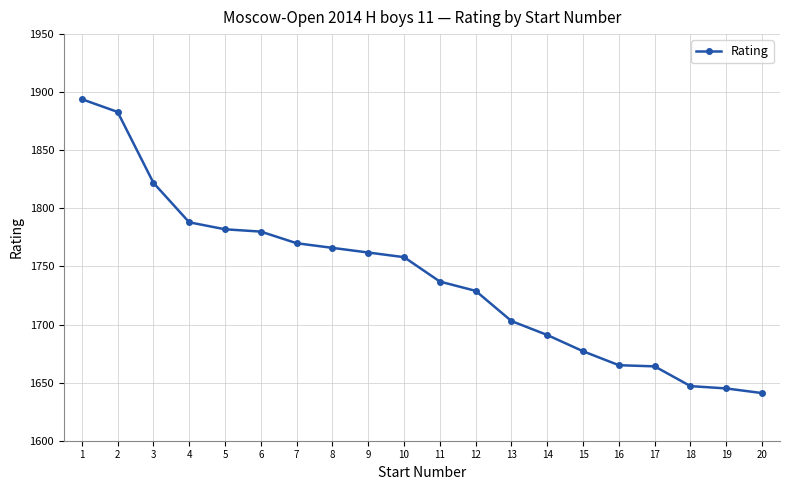

What is the sum of all values?

34804